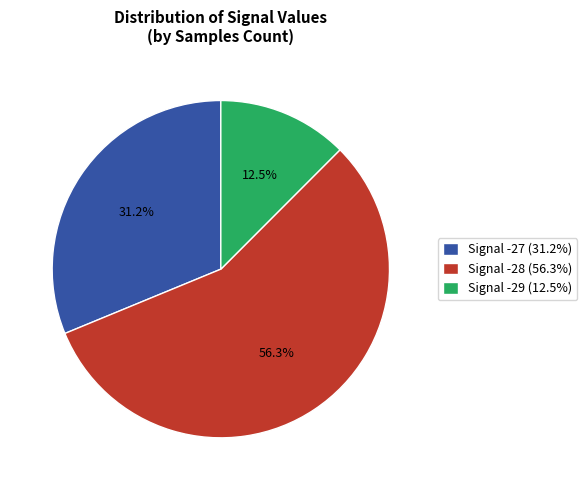

Rank the categories by value from lowest to highest.

Signal -29 (12.5%), Signal -27 (31.2%), Signal -28 (56.3%)